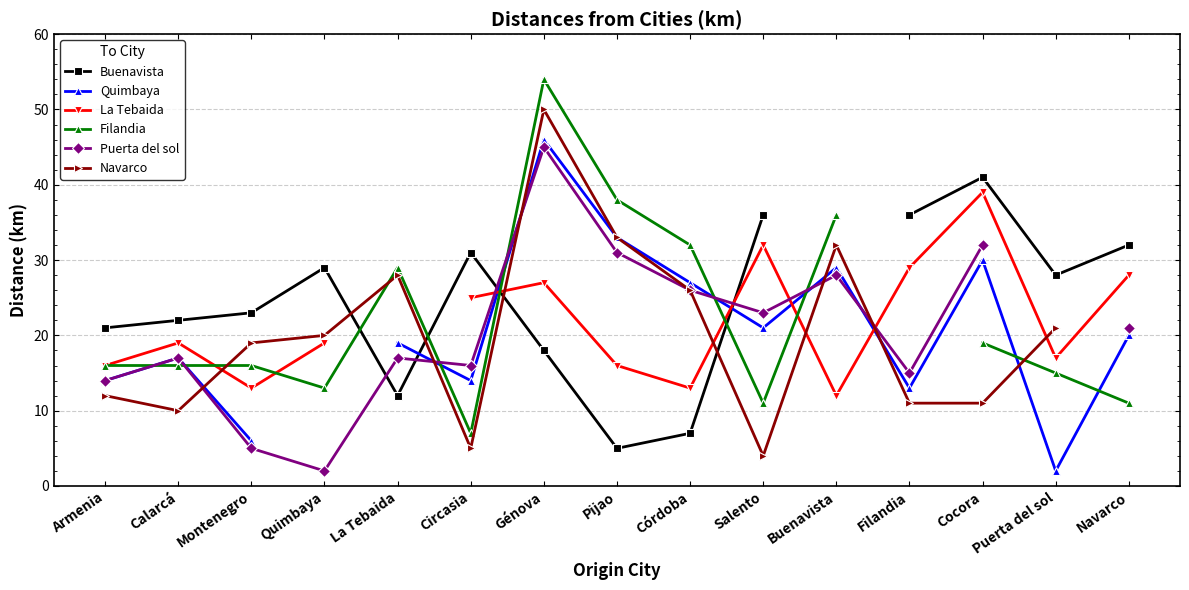

How many times do Quimbaya and La Tebaida cross each other?

4